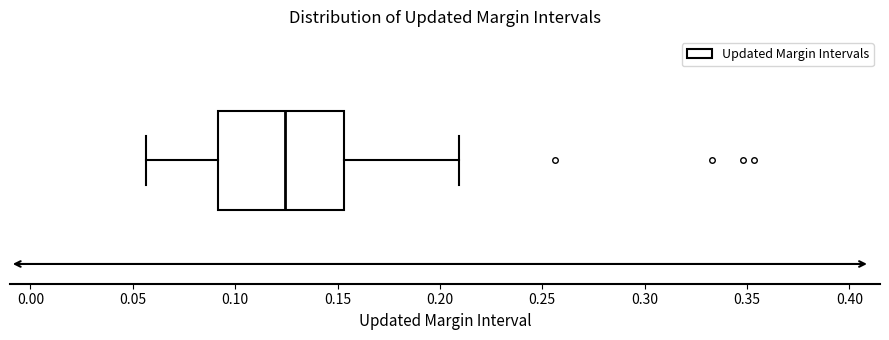

Where is the right edge of the box on the x-axis? The values are not printed on the chart, so give them approximately, as read against the axis.

0.155